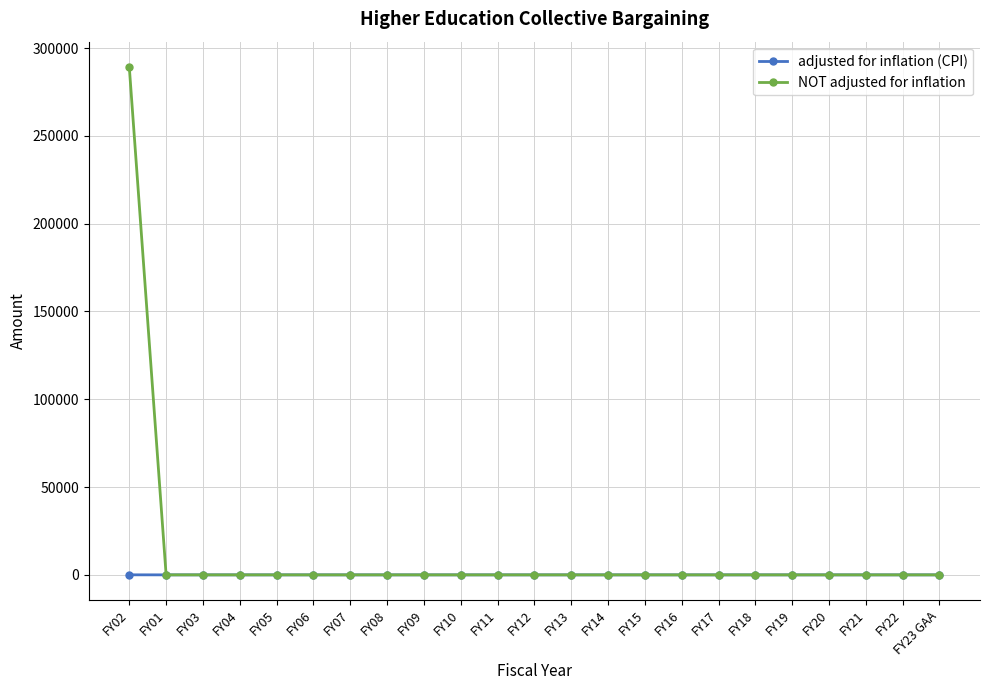

At which category is the sum across all series the highest?

FY02